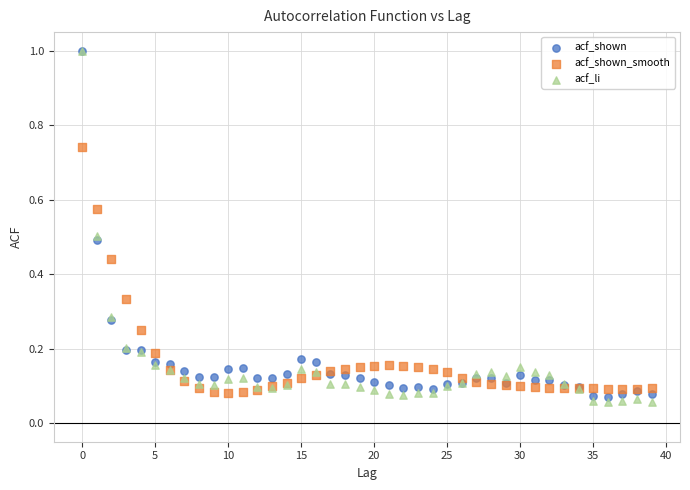

Which series contains the lowest Y value?

acf_li